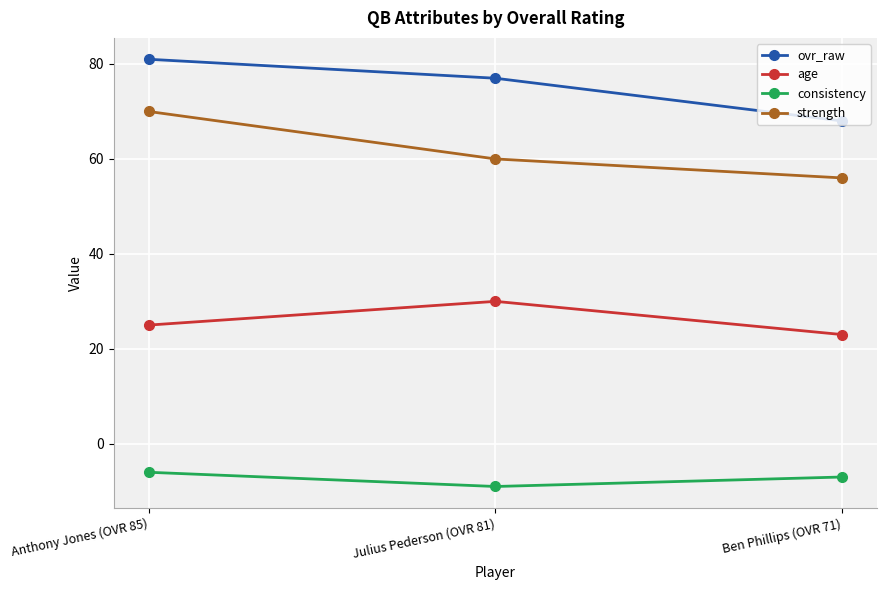

Which category has the lowest value across all series?

Julius Pederson (OVR 81)